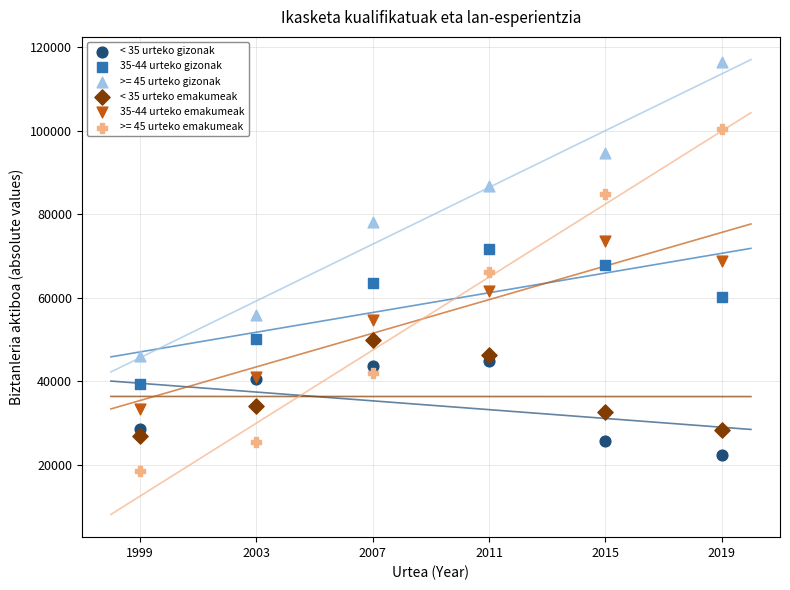

Which series has the largest Y range (max minus min)?

>= 45 urteko emakumeak